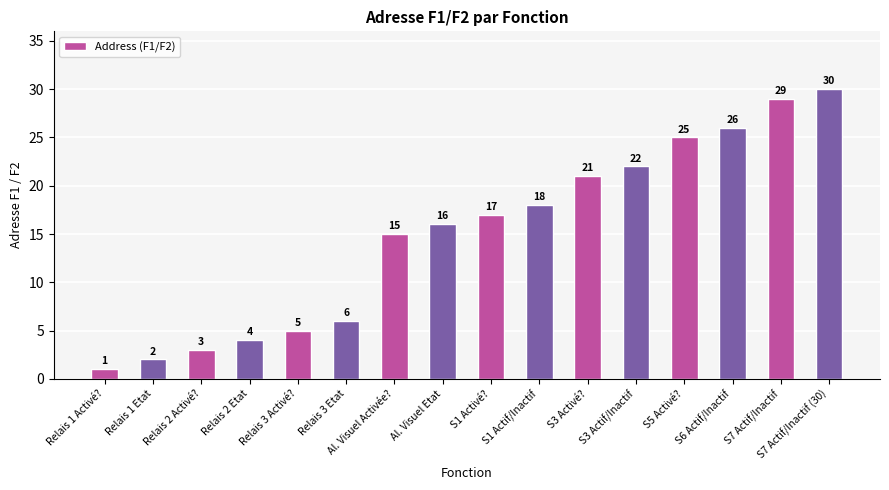

What is the difference between the maximum and second lowest values?

28